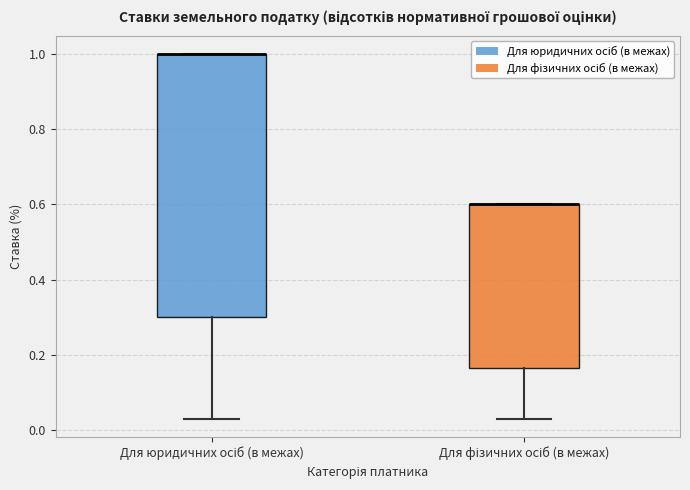

Where is the upper edge of the box for Для юридичних осіб (в межах) on the y-axis? The values are not printed on the chart, so give them approximately, as read against the axis.

1.00